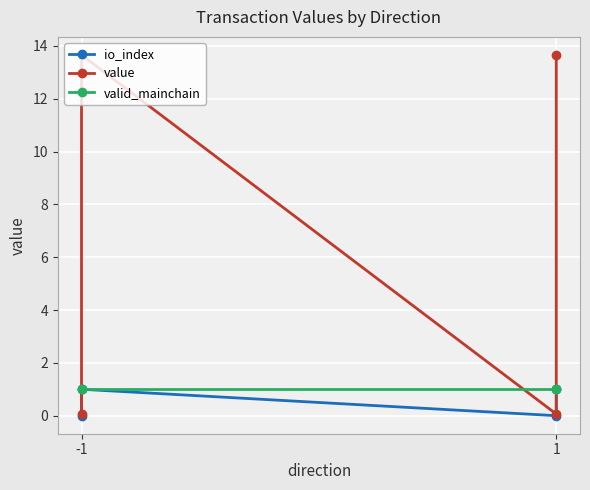

How many interior local valleys does the value series have?

1